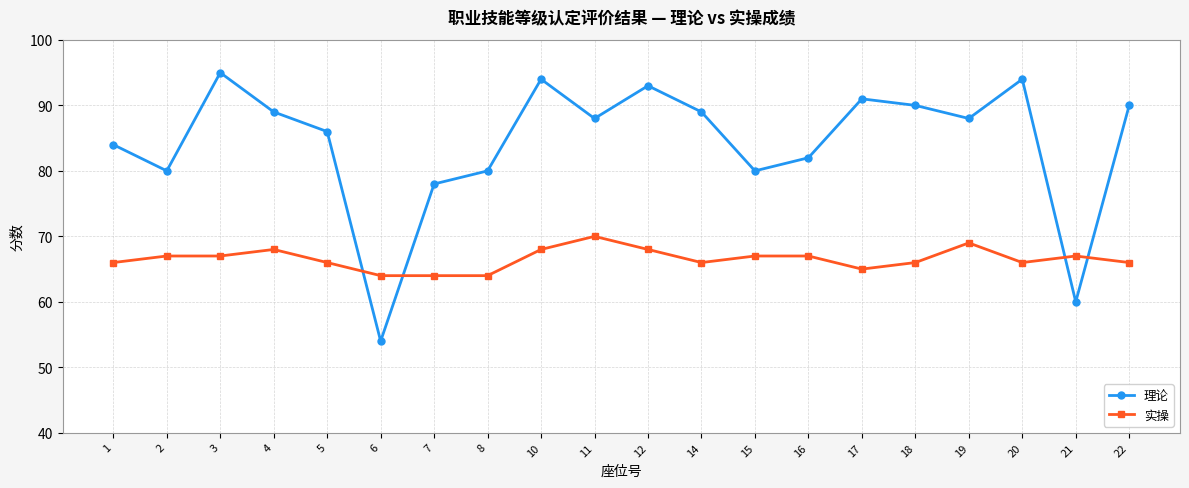

At which label is 理论 closest to 74?

7